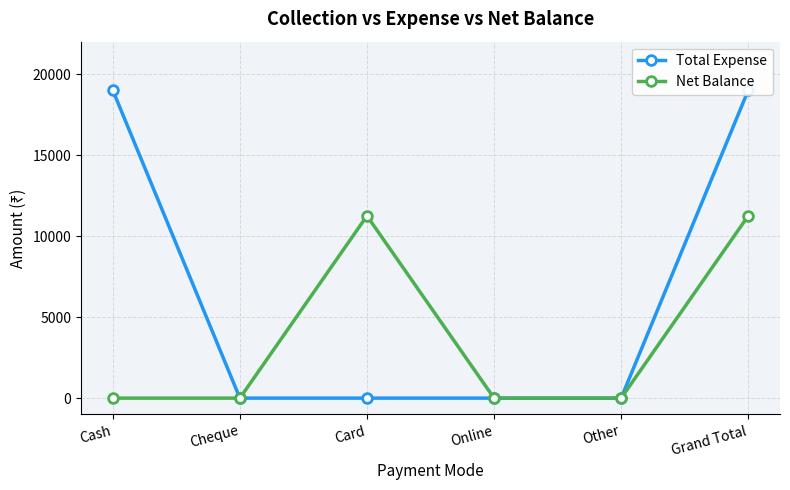

Reading left to right, list all the values displayed in this chart.

Total Expense: Cash=19000	Cheque=0	Card=0	Online=0	Other=0	Grand Total=19000
Net Balance: Cash=0	Cheque=0	Card=11250	Online=0	Other=0	Grand Total=11250